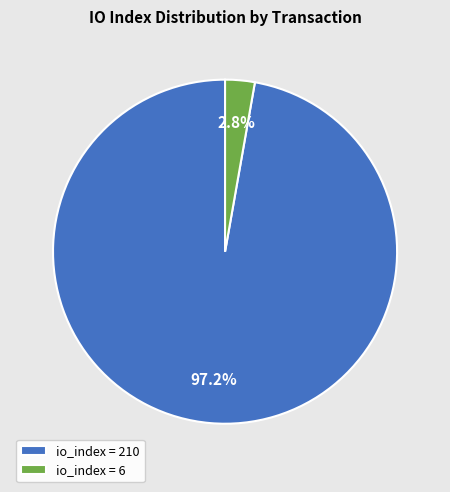

Which category accounts for the majority?

io_index = 210